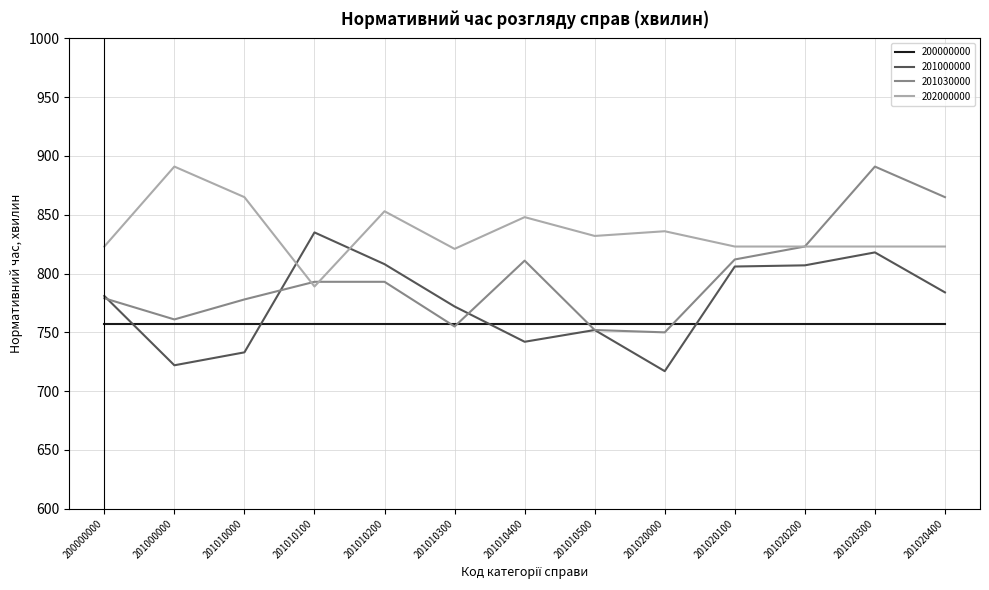

How many interior local valleys does the 201030000 series have?

3